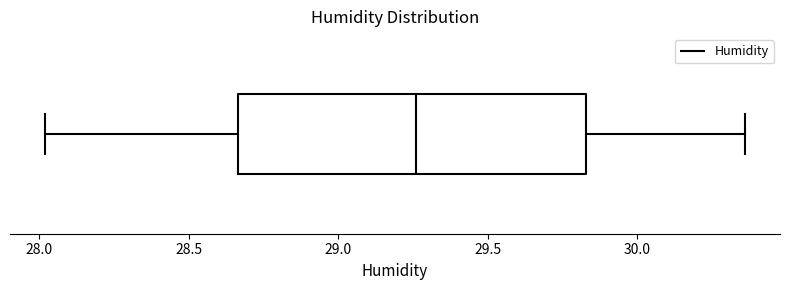

Read this box plot against the x-axis: the position of the median line, the range covered by the box, and the ends of both whiskers. The values are not printed on the chart, so give them approximately, as read against the axis.

median 29.25, box 28.65 to 29.85, whiskers 28.00 to 30.35